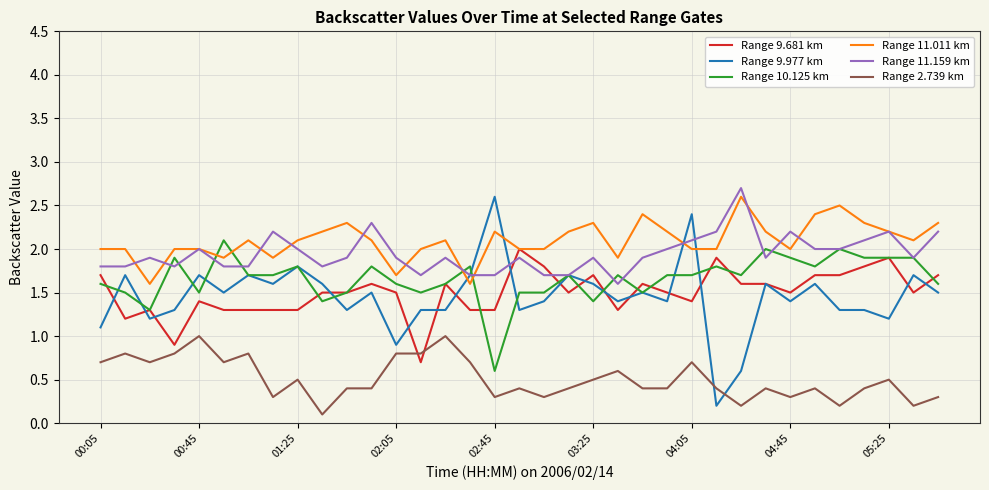

Which series has the largest range (max minus min)?

Range 9.977 km